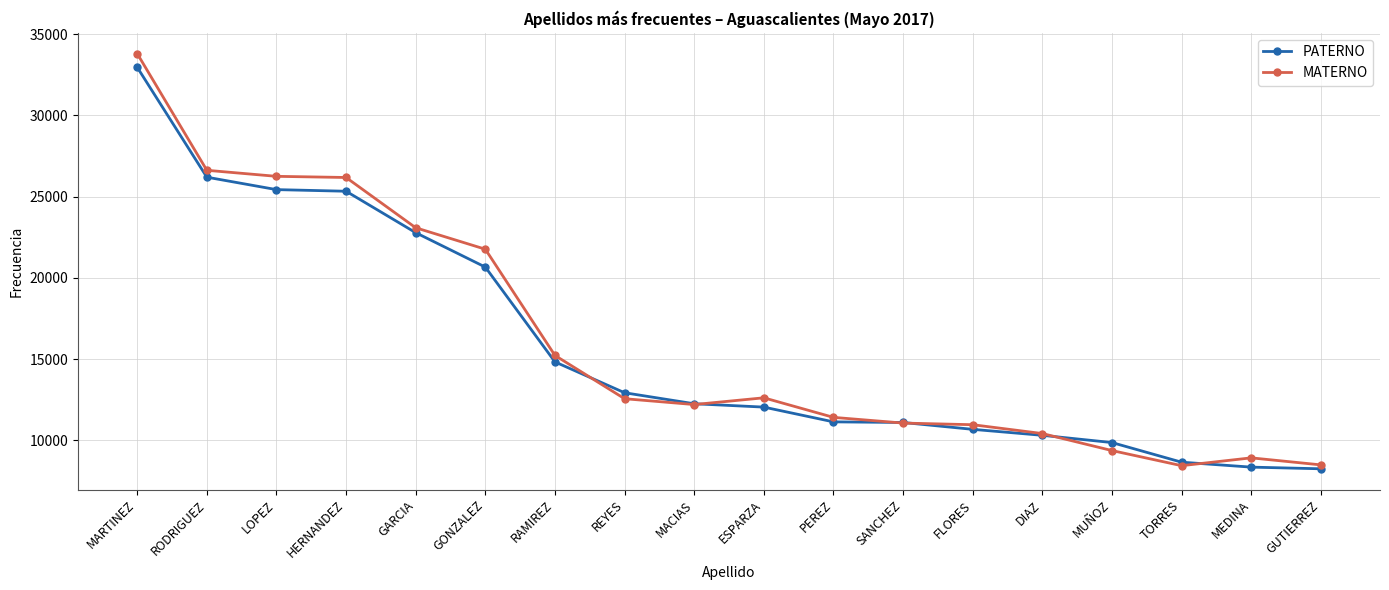

What is the label of the 6th point from the left?

GONZALEZ